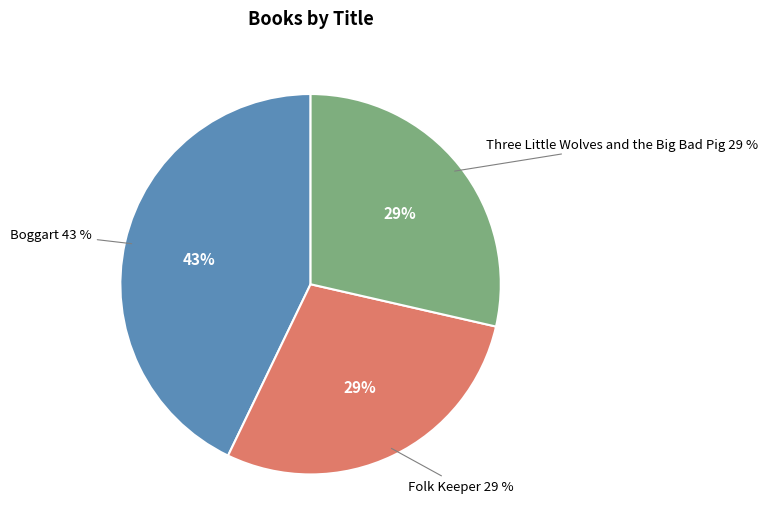

What is the smallest slice in the pie chart?

Folk Keeper